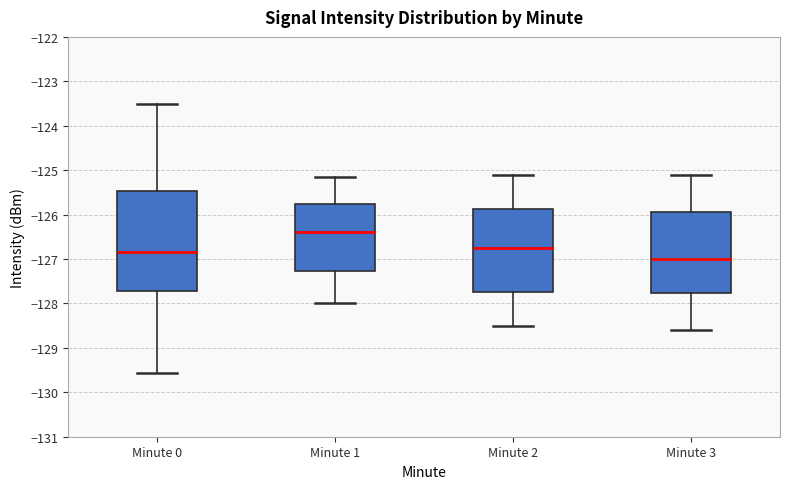

Where does the median line of the box for Minute 3 sit on the y-axis? The values are not printed on the chart, so give them approximately, as read against the axis.

-127.0